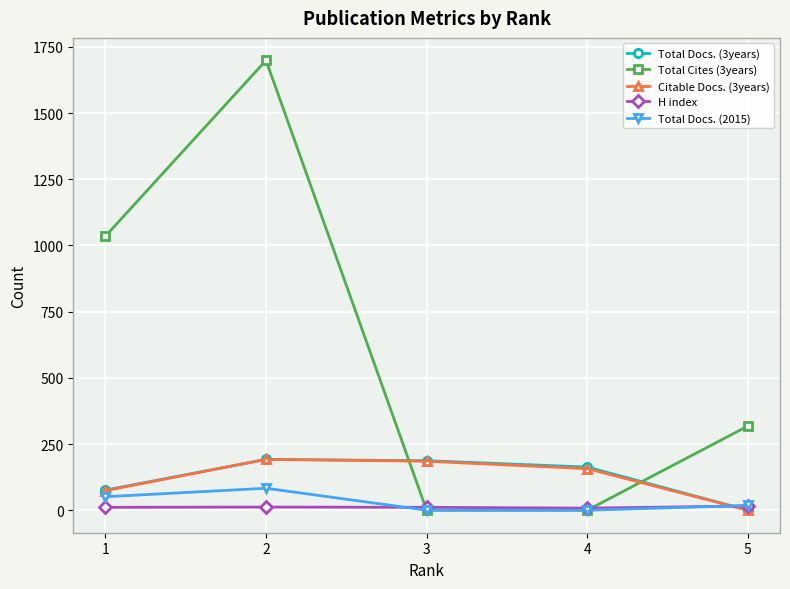

What is the maximum value shown in the chart?

1699